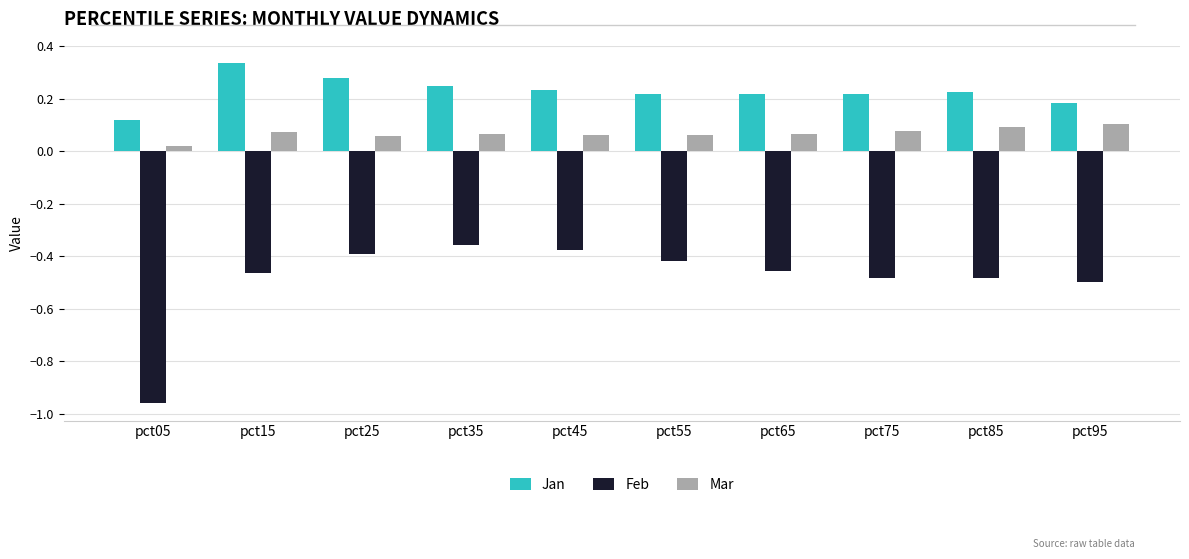

Which series has the widest spread of values?

Feb